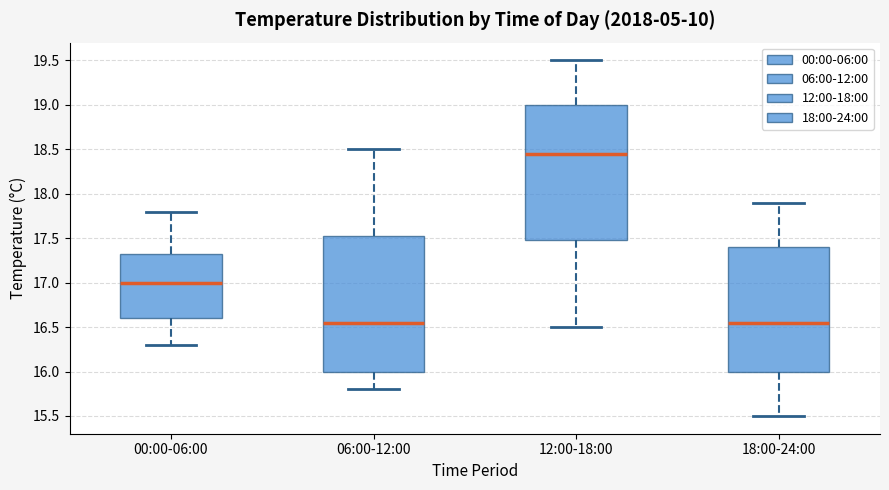

Reading left to right, read every box against the y-axis: the position of its median line, the range the box covers, and the ends of its whiskers. The values are not printed on the chart, so give them approximately, as read against the axis.

00:00-06:00: median 17.00, box 16.60 to 17.35, whiskers 16.30 to 17.80
06:00-12:00: median 16.55, box 16.00 to 17.55, whiskers 15.80 to 18.50
12:00-18:00: median 18.45, box 17.50 to 19.00, whiskers 16.50 to 19.50
18:00-24:00: median 16.55, box 16.00 to 17.40, whiskers 15.50 to 17.90